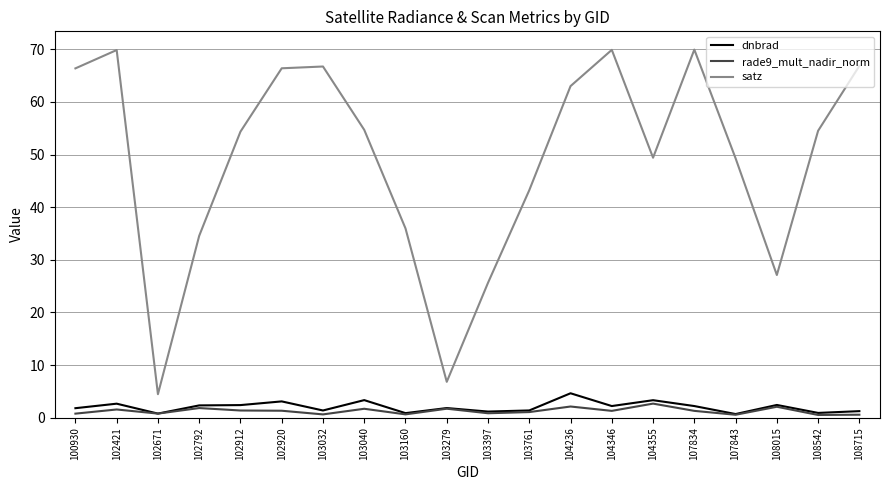

True or false: rade9_mult_nadir_norm and satz cross at least once.

False